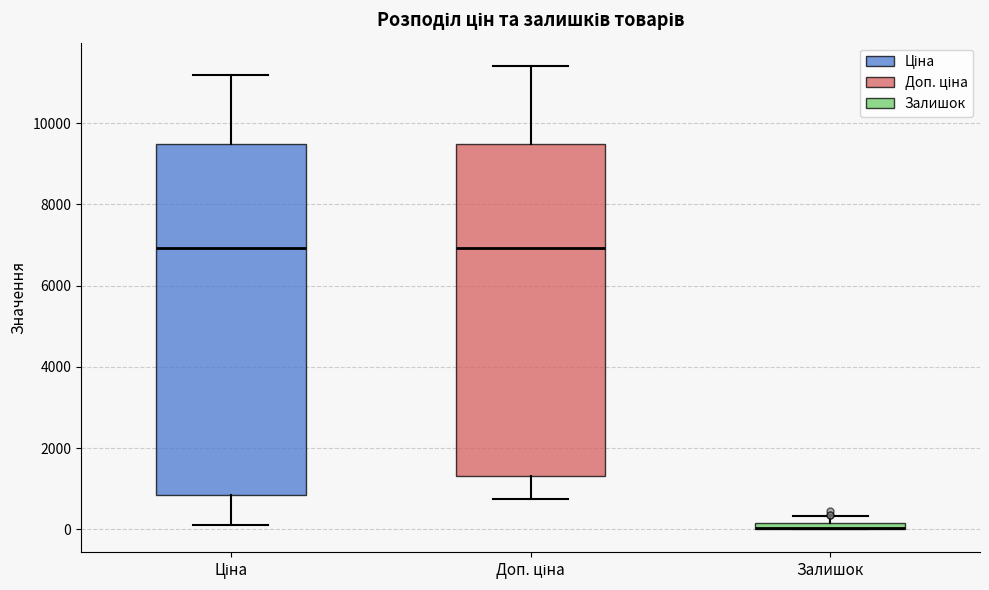

Comparing the boxes themselves (not the whiskers), which one is the tallest?

Ціна